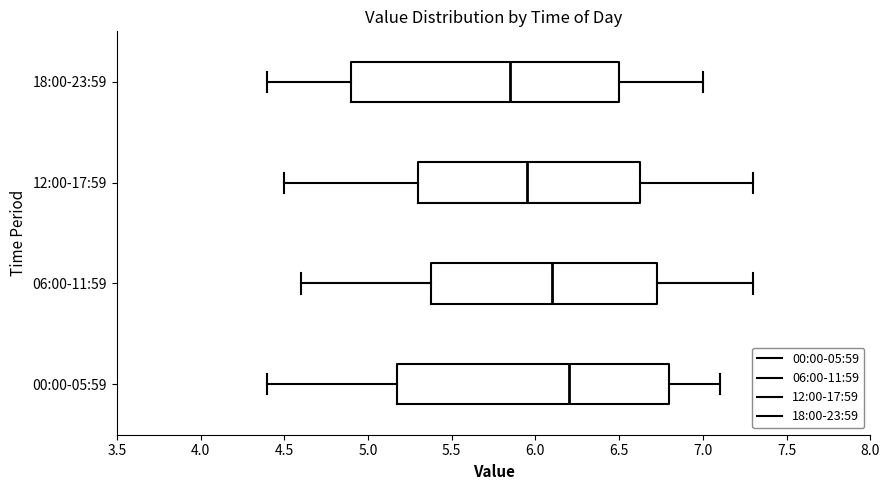

Reading bottom to top, read every box against the x-axis: the position of its median line, the range the box covers, and the ends of its whiskers. The values are not printed on the chart, so give them approximately, as read against the axis.

00:00-05:59: median 6.20, box 5.20 to 6.80, whiskers 4.40 to 7.10
06:00-11:59: median 6.10, box 5.40 to 6.75, whiskers 4.60 to 7.30
12:00-17:59: median 5.95, box 5.30 to 6.65, whiskers 4.50 to 7.30
18:00-23:59: median 5.85, box 4.90 to 6.50, whiskers 4.40 to 7.00